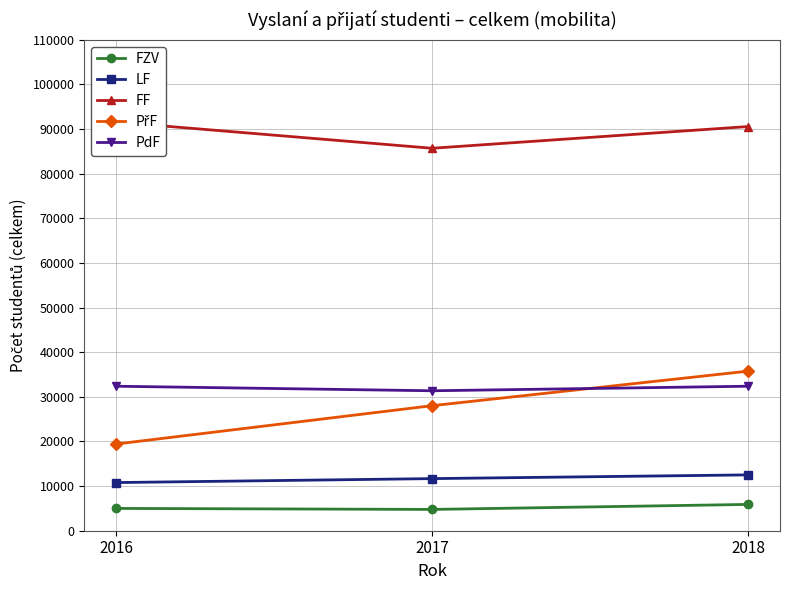

List the labels in order of PdF value, largest first.

2016, 2018, 2017